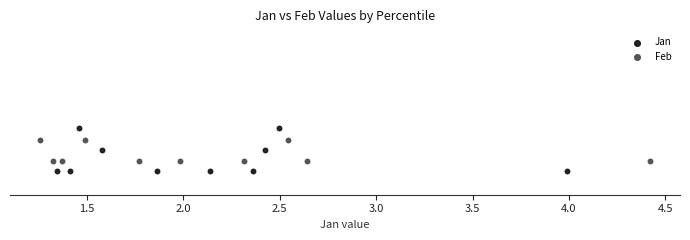

Which series contains the lowest Y value?

Jan